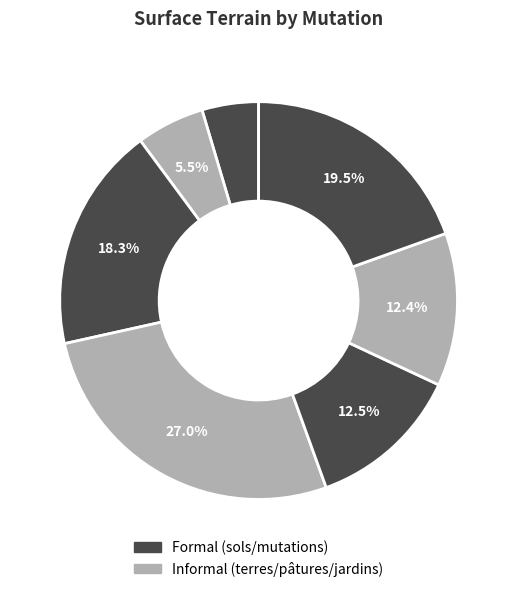

How many segments does this pie chart have?

7